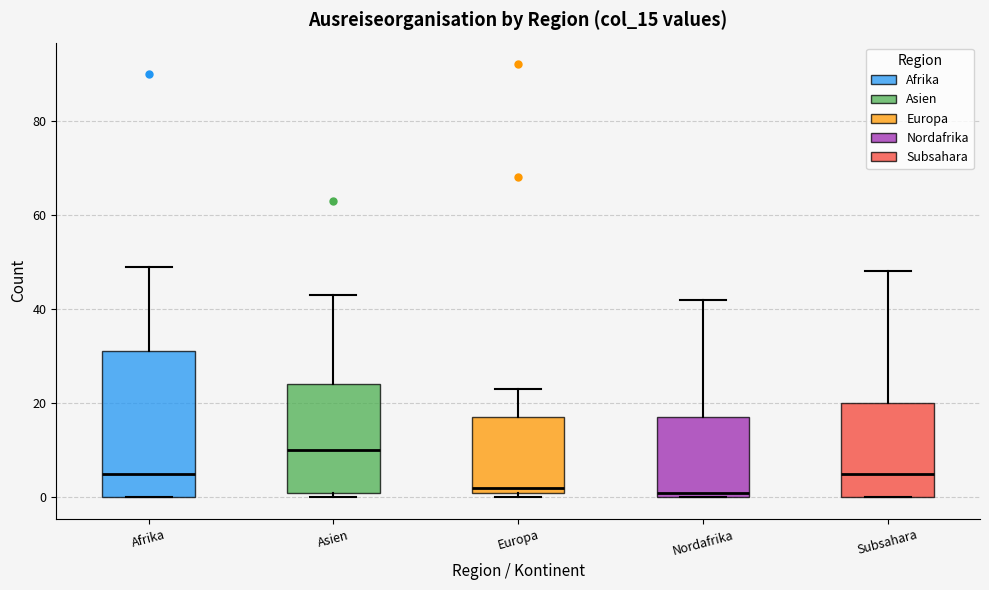

Where does the upper whisker of the box for Nordafrika end on the y-axis? The values are not printed on the chart, so give them approximately, as read against the axis.

42